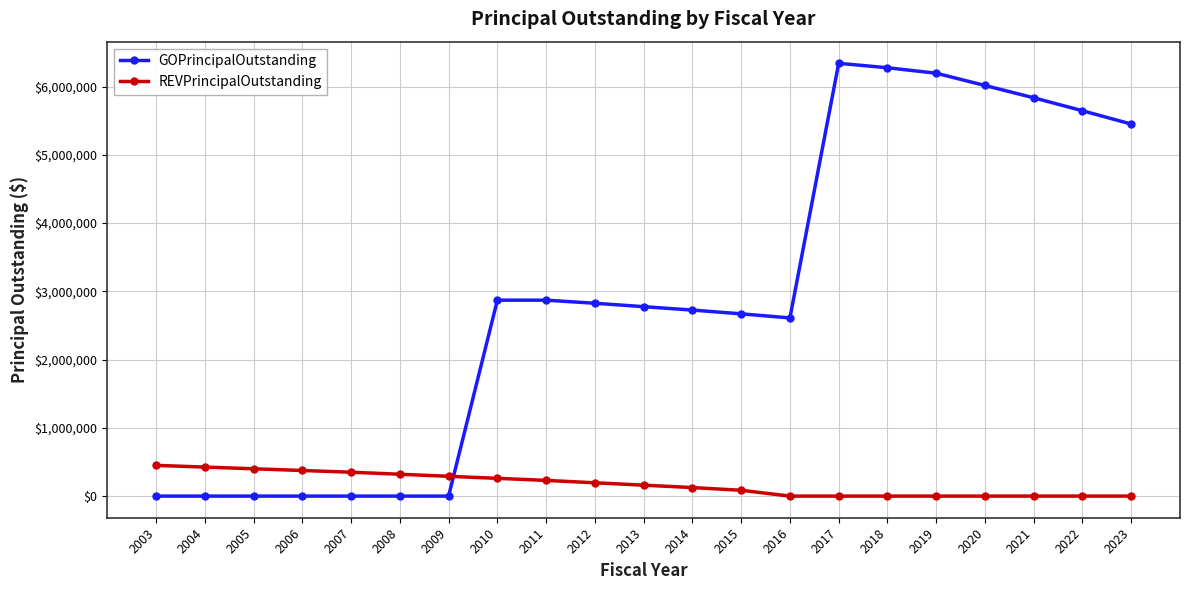

Which category has the highest value in the GOPrincipalOutstanding series?

2017